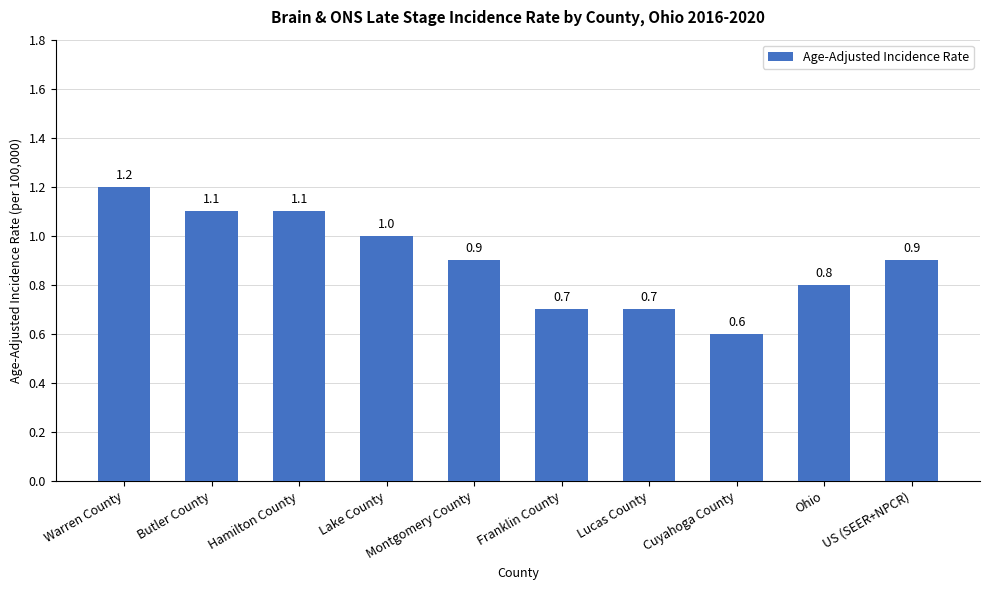

Which category has the highest value across all series?

Warren County